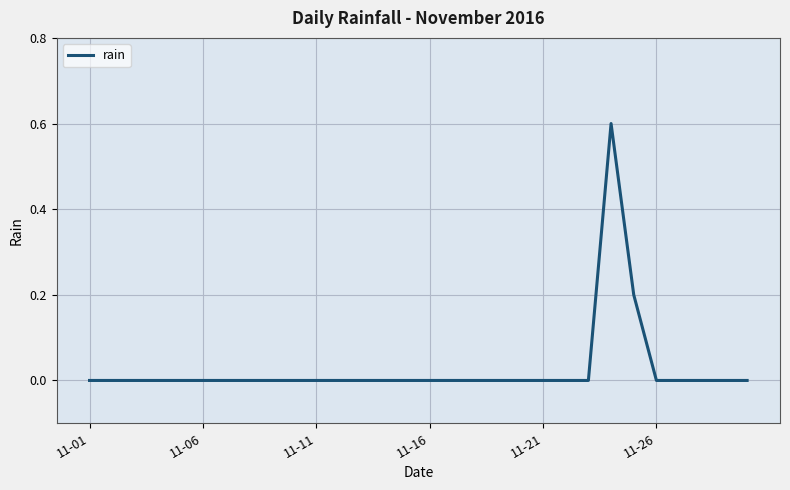

What is the maximum value shown in the chart?

0.6